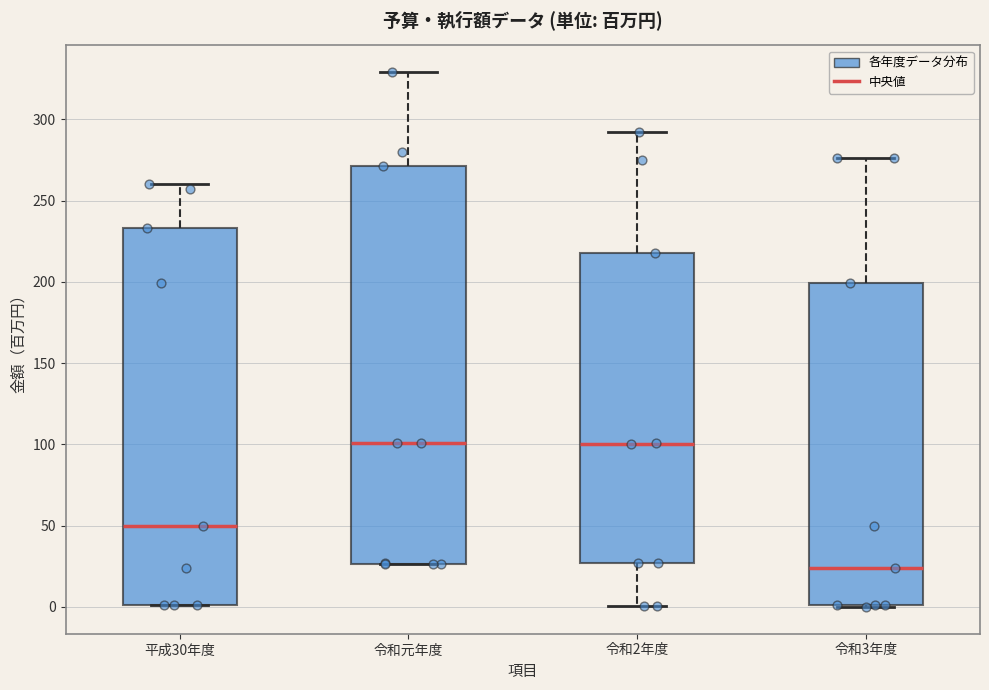

Which box is the tallest, from its lower edge to its upper edge?

令和元年度